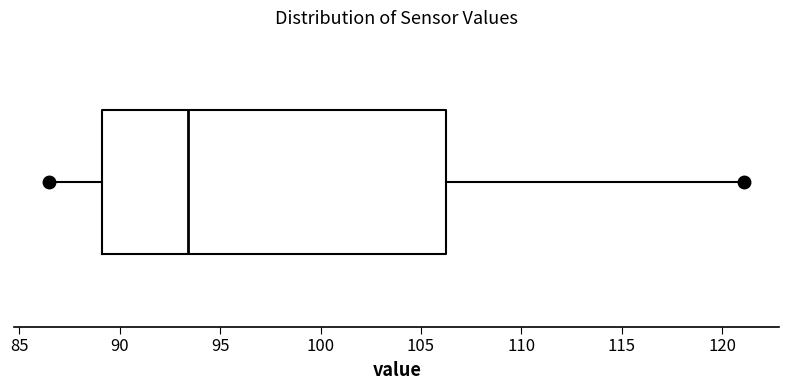

Read this box plot against the x-axis: the position of the median line, the range covered by the box, and the ends of both whiskers. The values are not printed on the chart, so give them approximately, as read against the axis.

median 93.5, box 89.0 to 106.5, whiskers 86.5 to 121.0